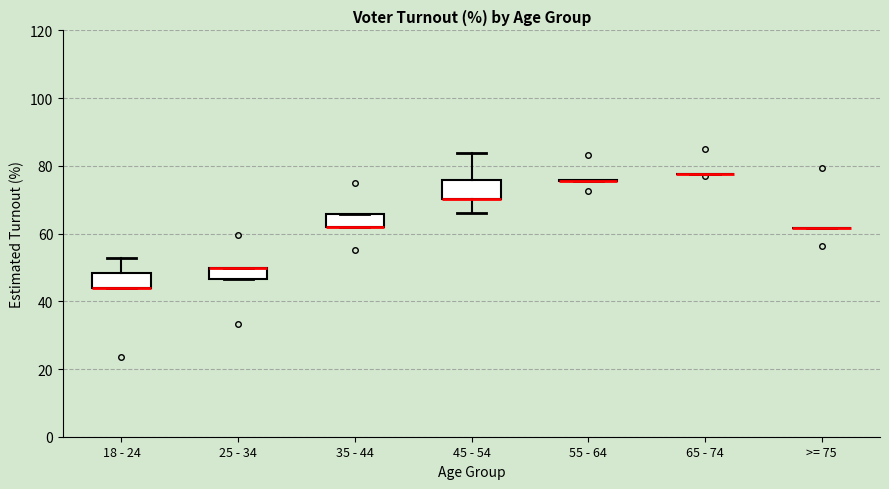

Where is the lower edge of the box for 35 - 44 on the y-axis? The values are not printed on the chart, so give them approximately, as read against the axis.

62